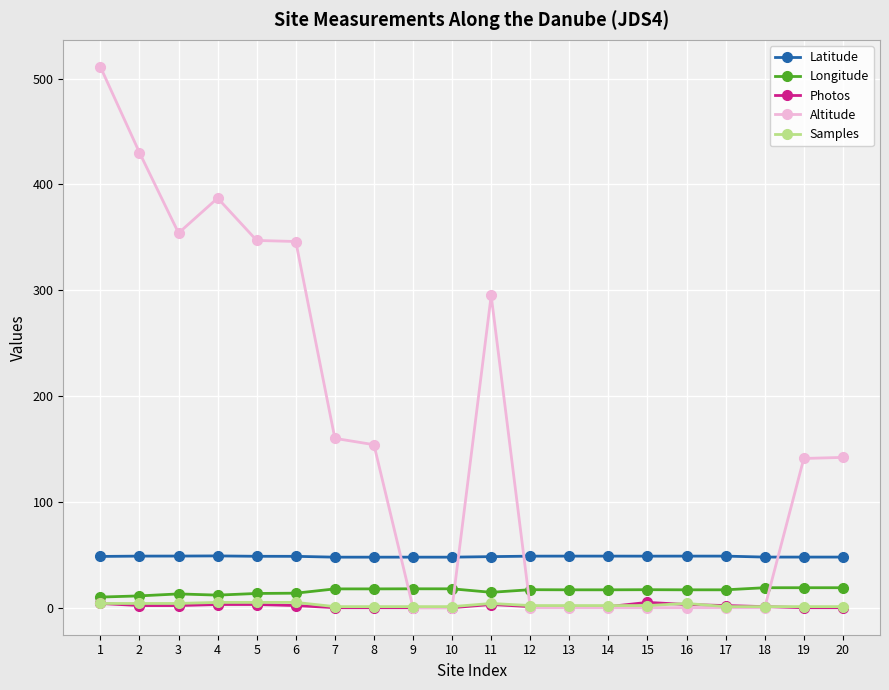

True or false: Altitude has more than 0 points higher than both neighbors.

True